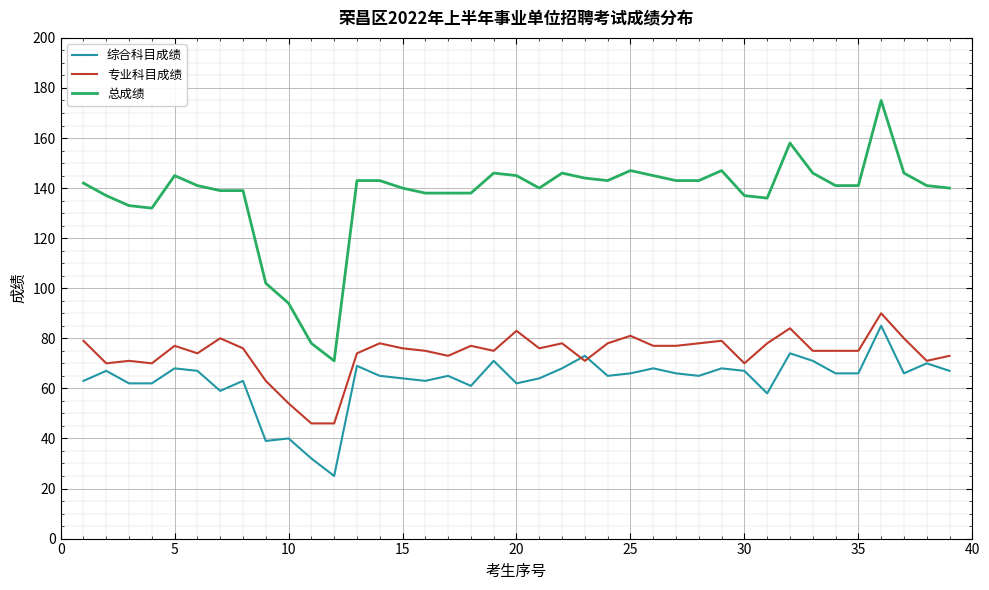

What is the sum of all 综合科目成绩 values?

2460